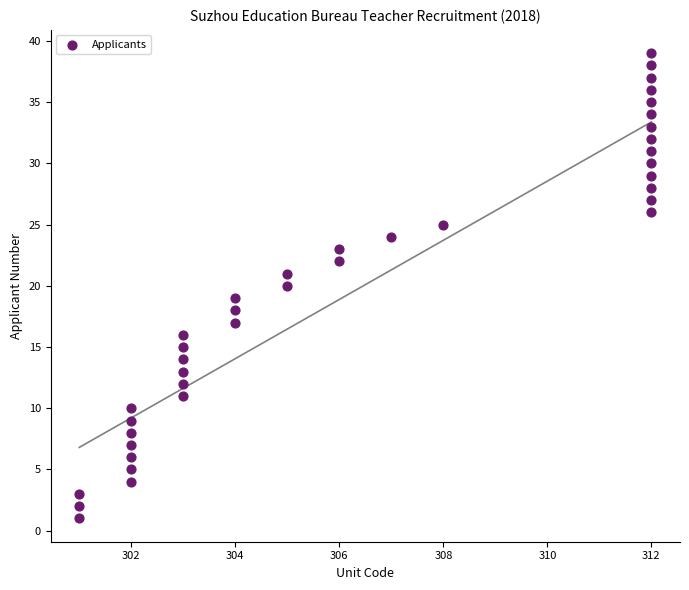

What is the range of Y values (max minus min)?

38